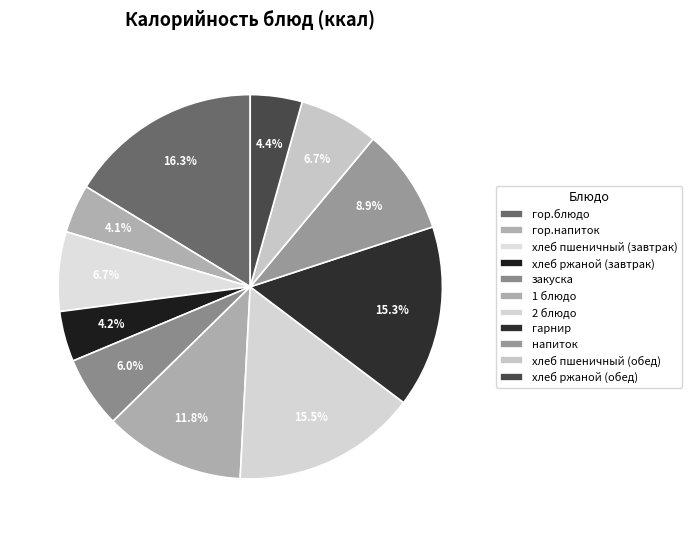

What percentage is the гор.напиток slice, to the nearest percent?

4%